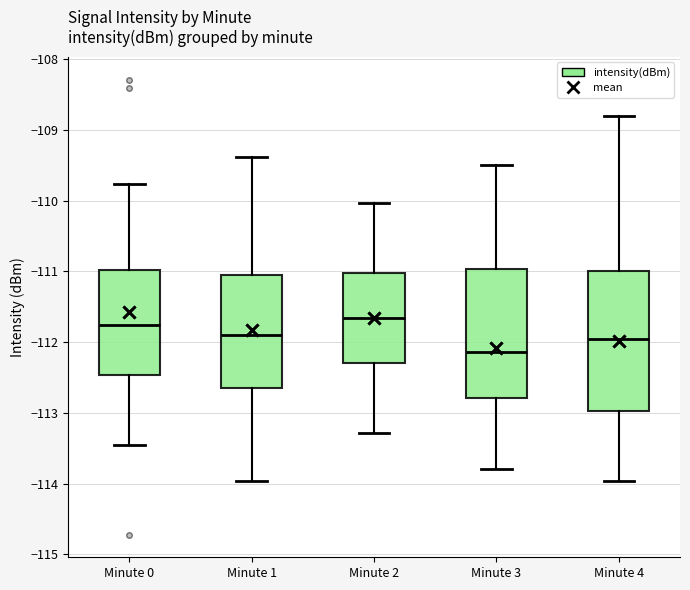

Reading left to right, transcribe this box plot: for each box, give where its median line is, the range the box spans, and where its two whiskers end, as read against the y-axis. The values are not printed on the chart, so give them approximately, as read against the axis.

Minute 0: median -111.8, box -112.5 to -111.0, whiskers -113.5 to -109.8
Minute 1: median -111.9, box -112.6 to -111.0, whiskers -114.0 to -109.4
Minute 2: median -111.7, box -112.3 to -111.0, whiskers -113.3 to -110.0
Minute 3: median -112.1, box -112.8 to -111.0, whiskers -113.8 to -109.5
Minute 4: median -112.0, box -113.0 to -111.0, whiskers -114.0 to -108.8